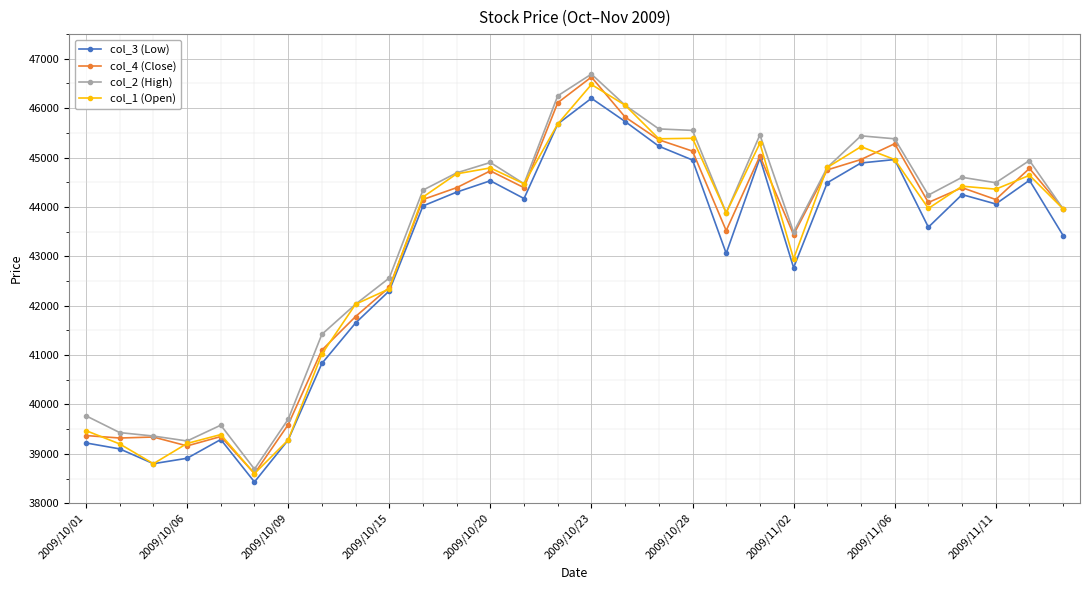

What is the highest value of the col_4 (Close) series?

46630